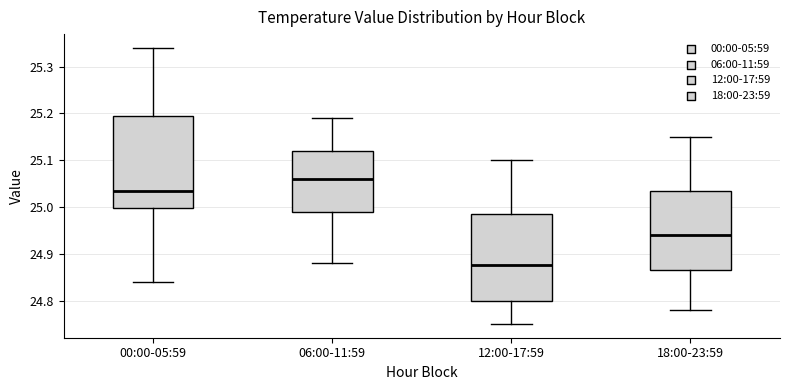

Which box's median line is the highest?

06:00-11:59